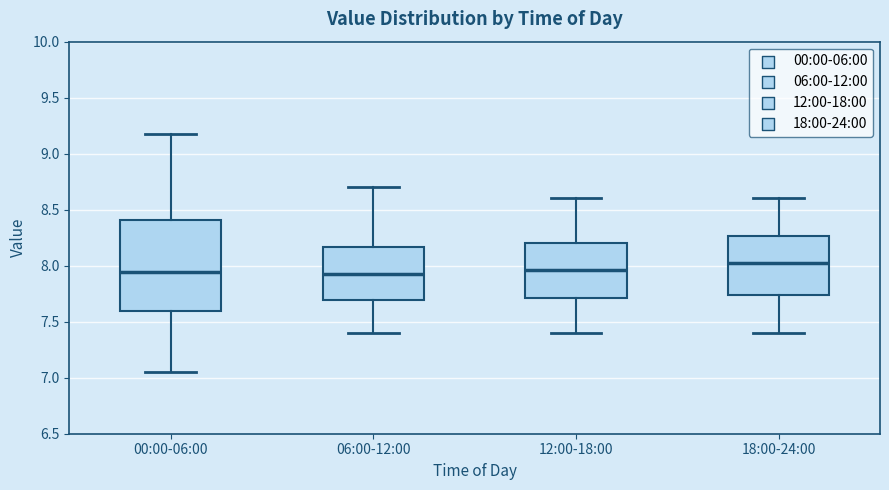

Which box is the tallest, from its lower edge to its upper edge?

00:00-06:00